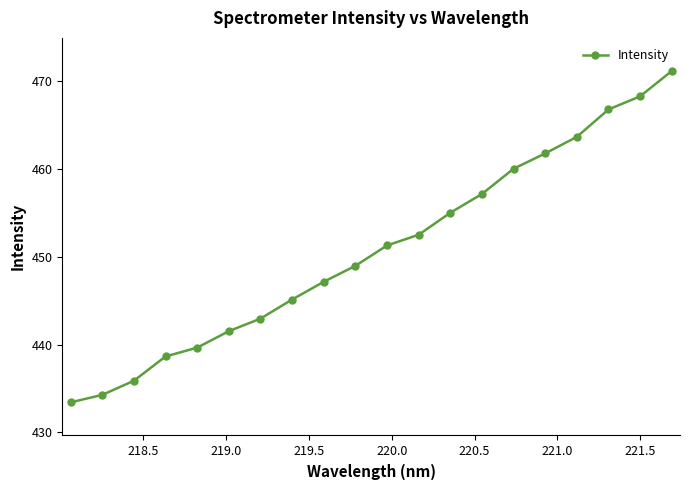

What is the maximum value shown in the chart?

471.1